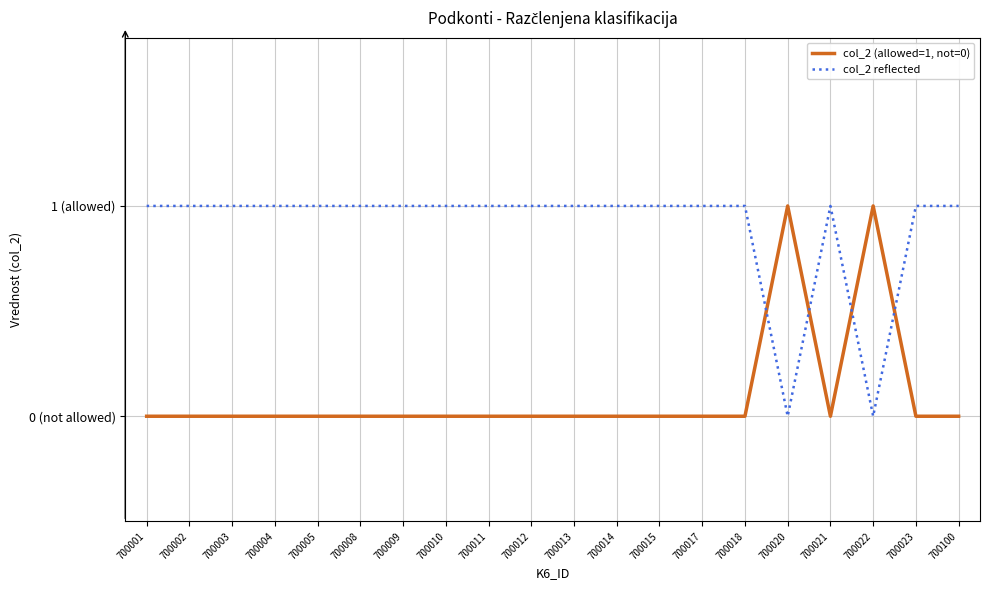

Between 700008 and 700020, which series saw the biggest shift?

col_2 (allowed=1, not=0)